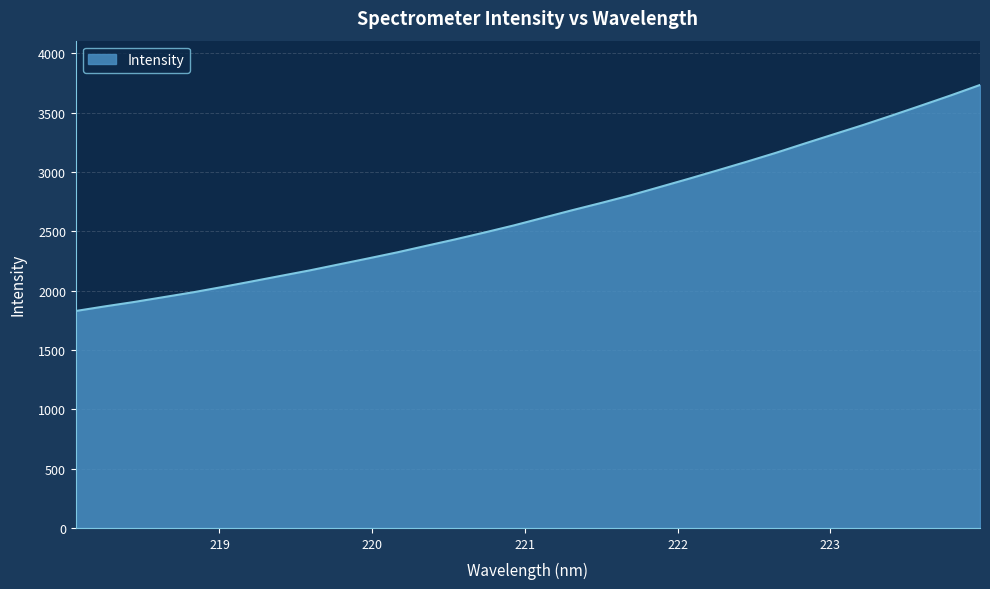

What is the smallest value displayed?

1828.3